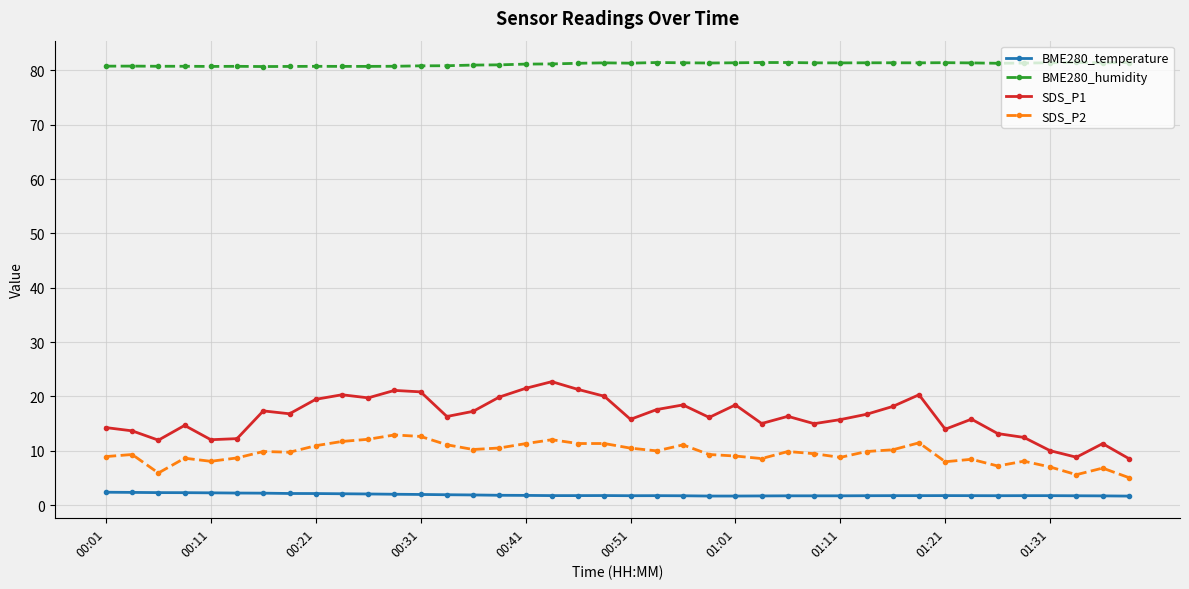

How many distinct data groups are displayed?

4